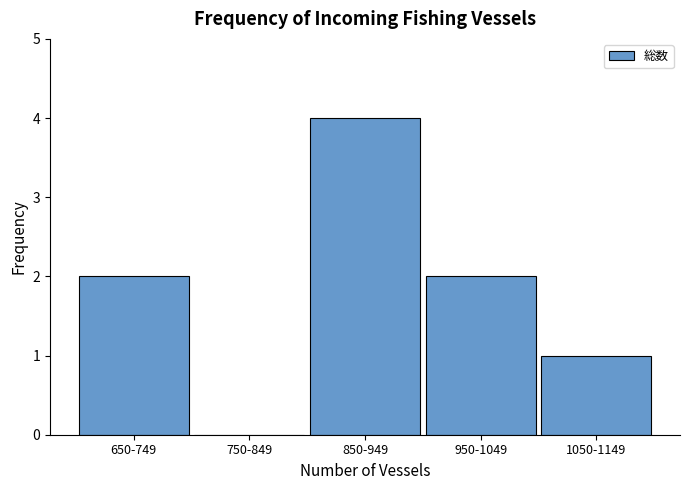

Reading left to right, what are all the values shown in this chart?

650-749=2	750-849=0	850-949=4	950-1049=2	1050-1149=1